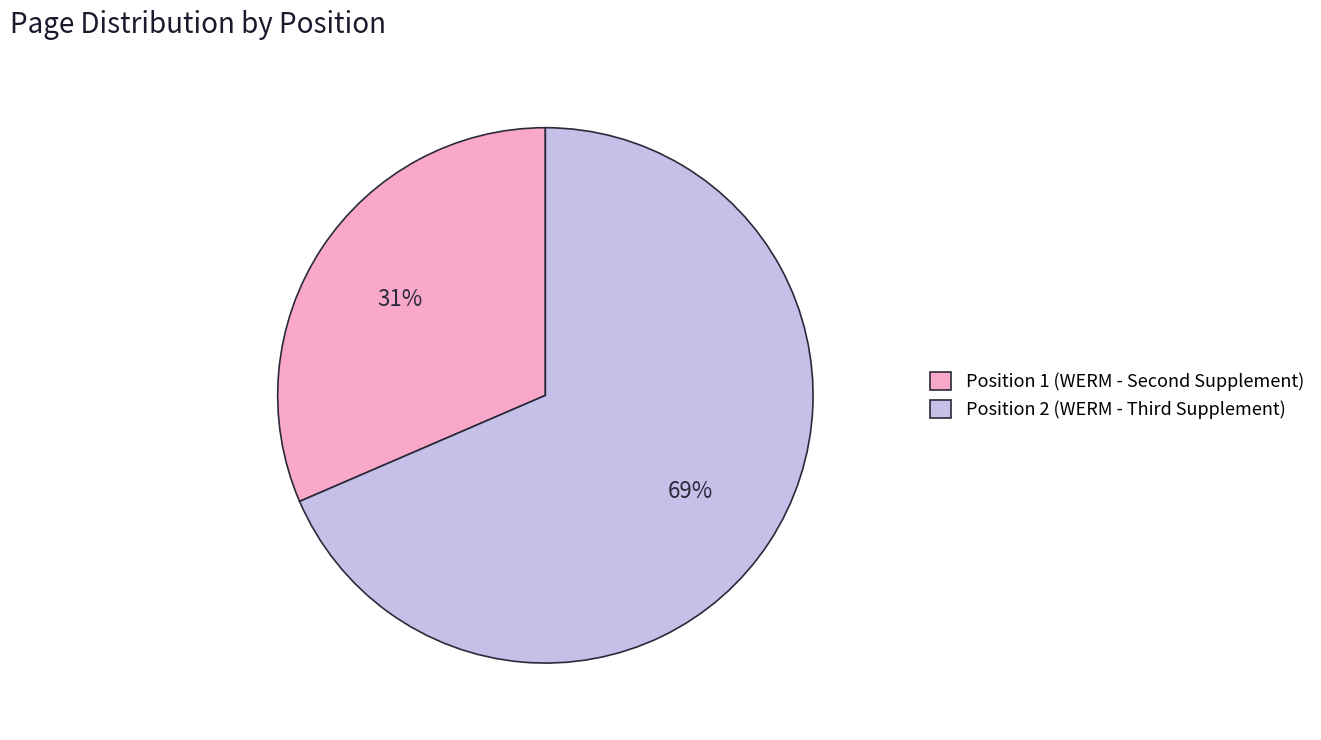

How many segments does this pie chart have?

2